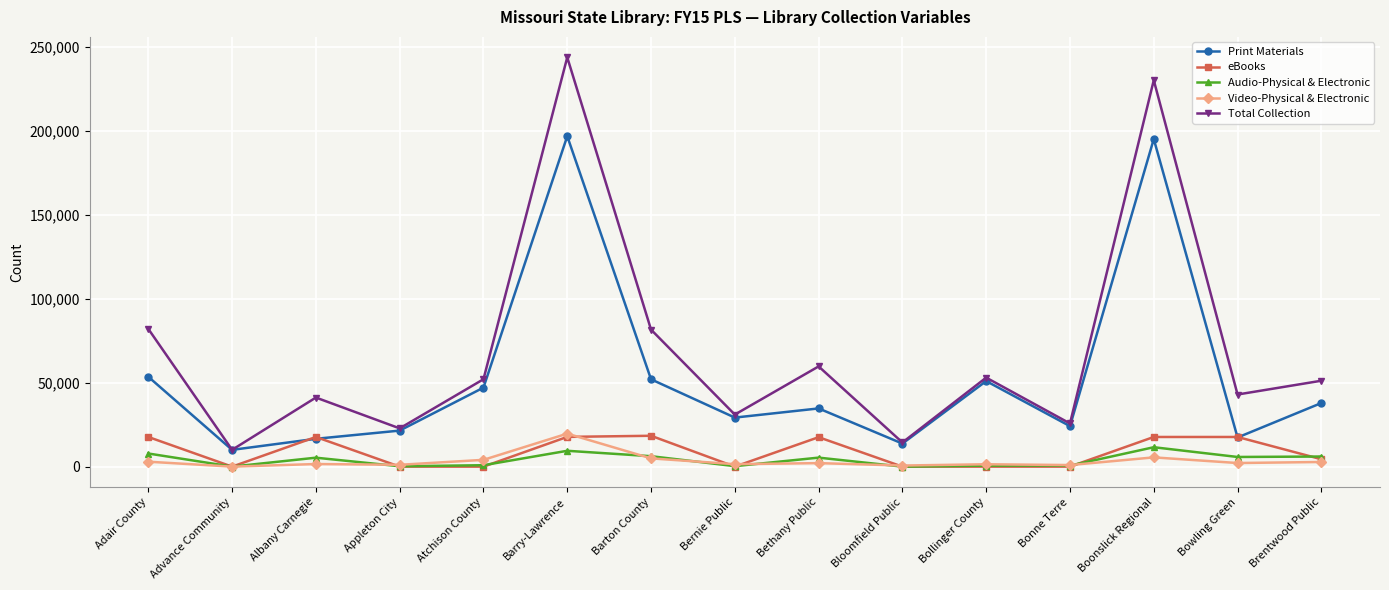

What is the difference between the highest and lowest values at Bernie Public?

30974